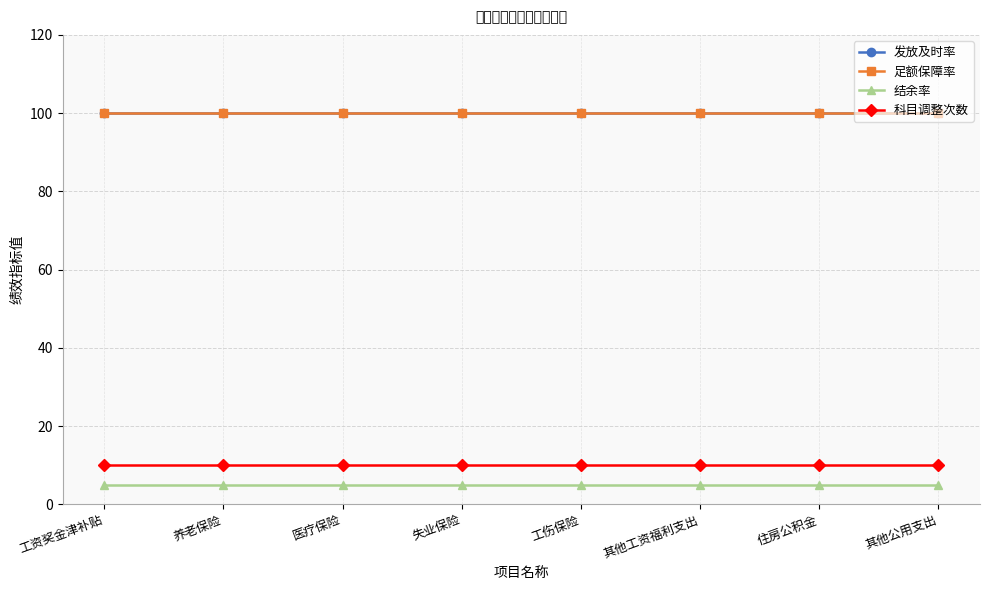

Which label corresponds to the largest value in the chart?

工资奖金津补贴